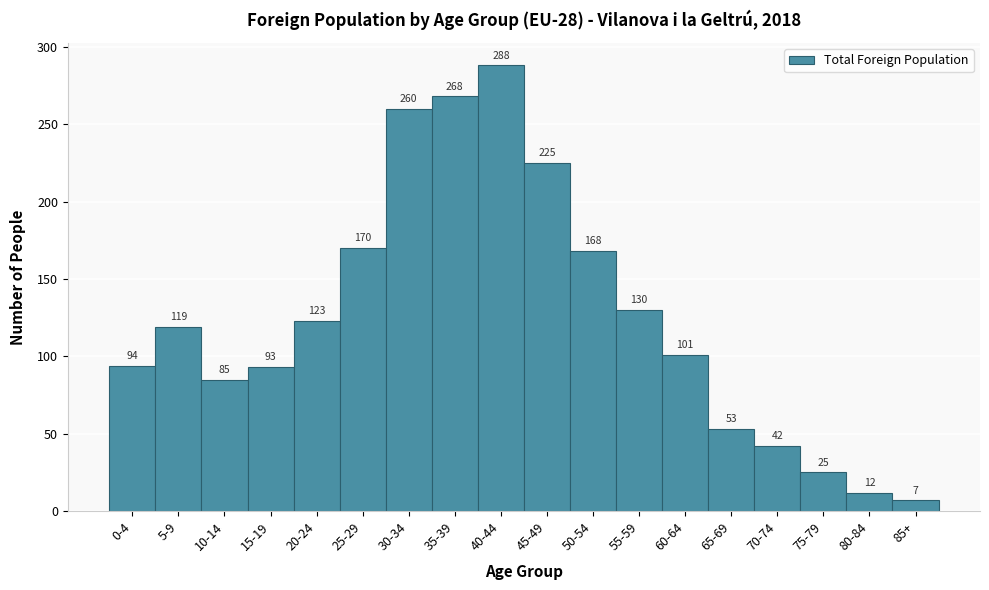

Reading left to right, what are all the values shown in this chart?

0-4=94	5-9=119	10-14=85	15-19=93	20-24=123	25-29=170	30-34=260	35-39=268	40-44=288	45-49=225	50-54=168	55-59=130	60-64=101	65-69=53	70-74=42	75-79=25	80-84=12	85+=7